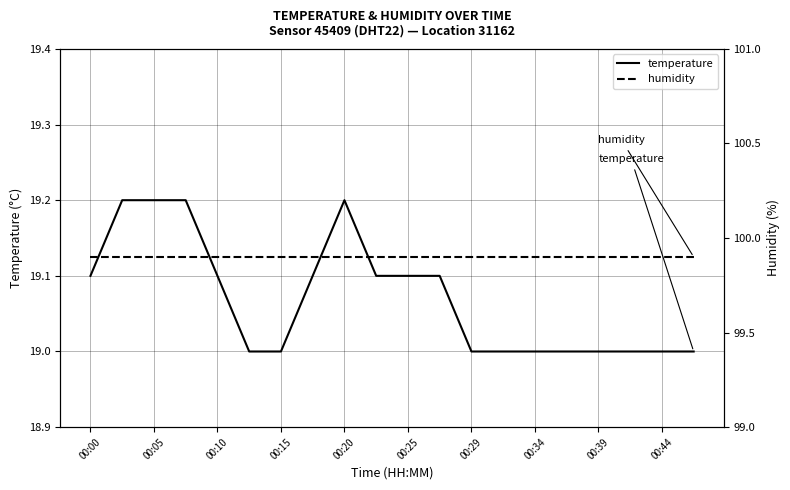

What is the highest value of the temperature series?

19.2